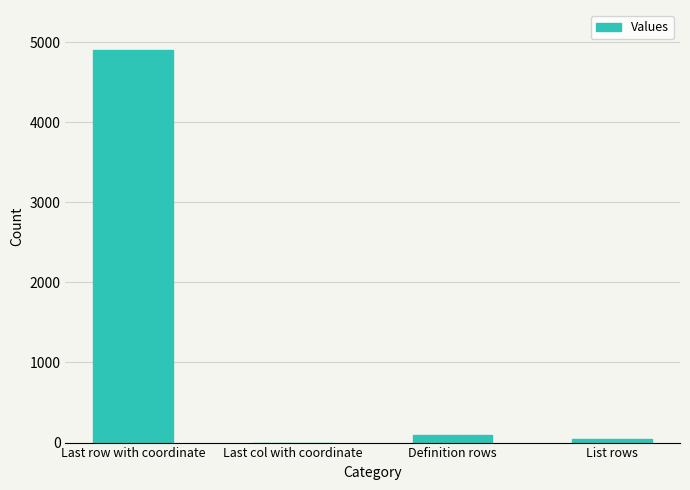

What is the sum of all values?

5038